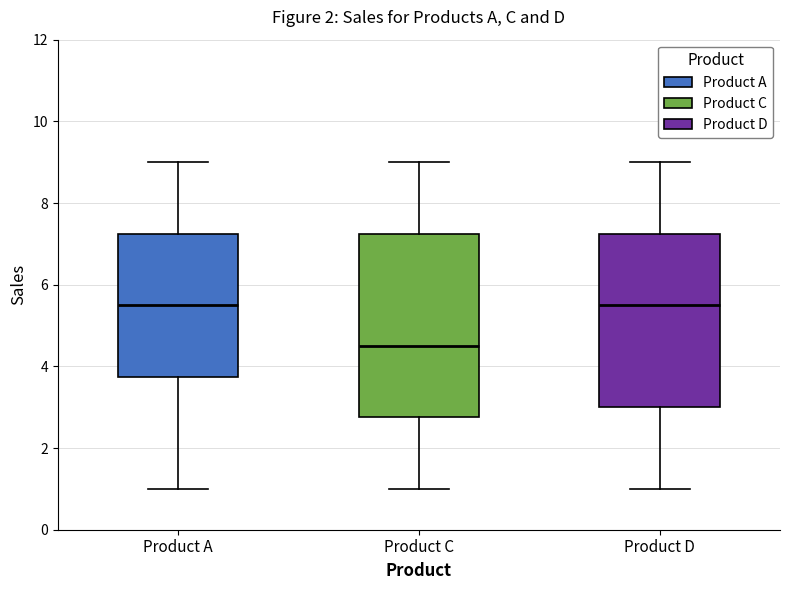

Which box is the tallest, from its lower edge to its upper edge?

Product C